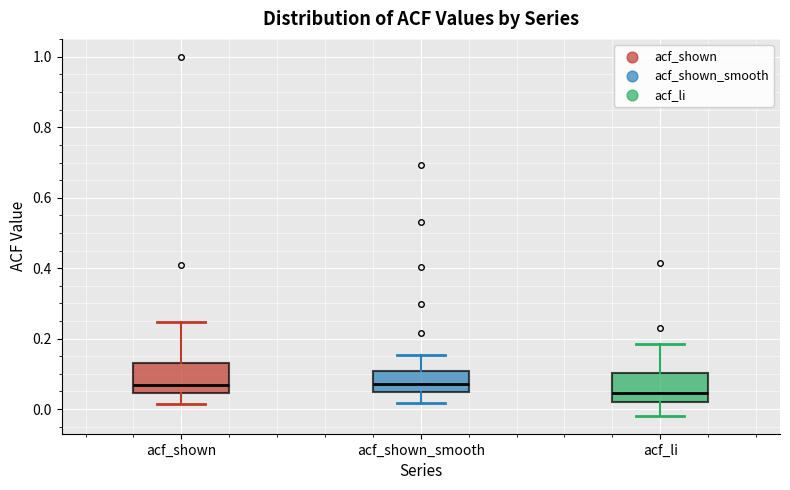

Reading left to right, transcribe this box plot: for each box, give where its median line is, the range the box spans, and where its two whiskers end, as read against the y-axis. The values are not printed on the chart, so give them approximately, as read against the axis.

acf_shown: median 0.06, box 0.04 to 0.14, whiskers 0.02 to 0.24
acf_shown_smooth: median 0.08, box 0.04 to 0.10, whiskers 0.02 to 0.16
acf_li: median 0.04, box 0.02 to 0.10, whiskers -0.02 to 0.18